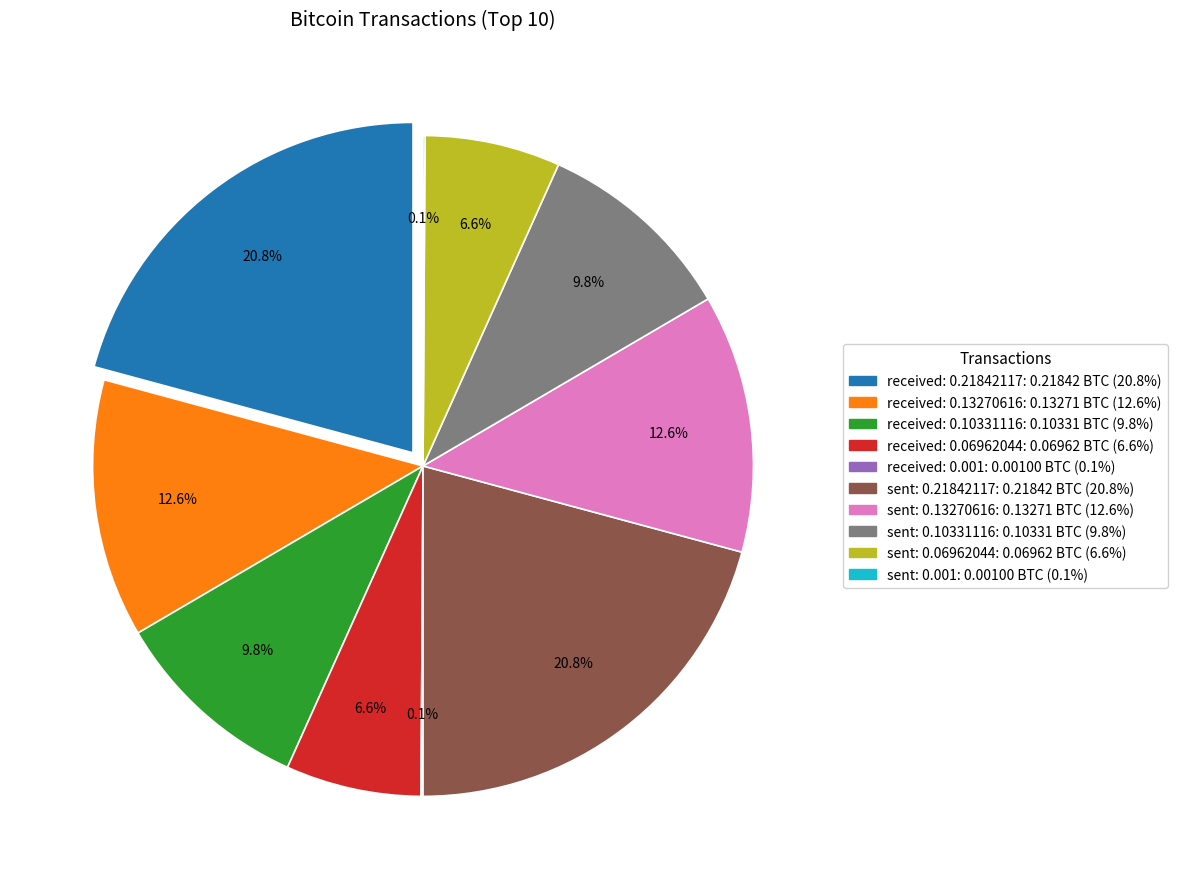

What is the smallest slice in the pie chart?

received: 0.001